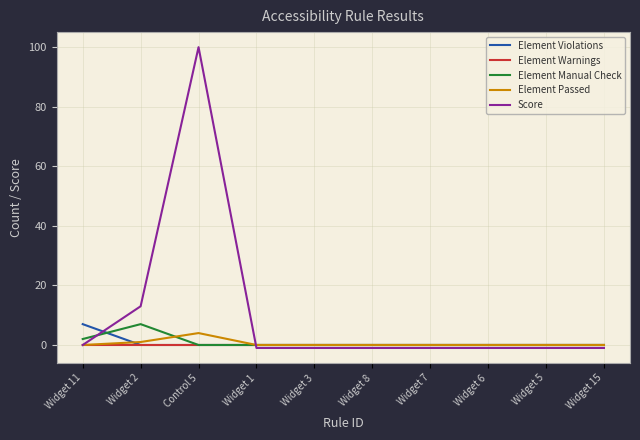

Reading left to right, transcribe all the data shown in this chart.

Element Violations: 7	0	0	0	0	0	0	0	0	0
Element Warnings: 0	0	0	0	0	0	0	0	0	0
Element Manual Check: 2	7	0	0	0	0	0	0	0	0
Element Passed: 0	1	4	0	0	0	0	0	0	0
Score: 0	13	100	-1	-1	-1	-1	-1	-1	-1